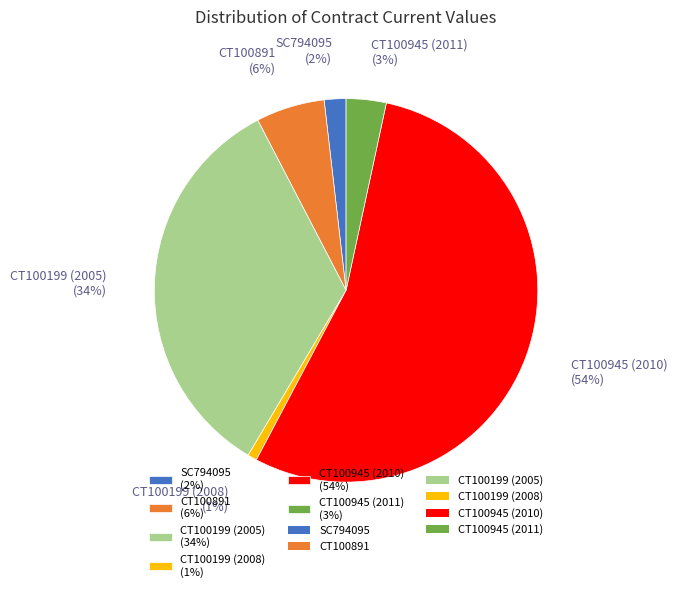

Which has a higher value, CT100945 (2010) (54%) or SC794095 (2%)?

CT100945 (2010) (54%)